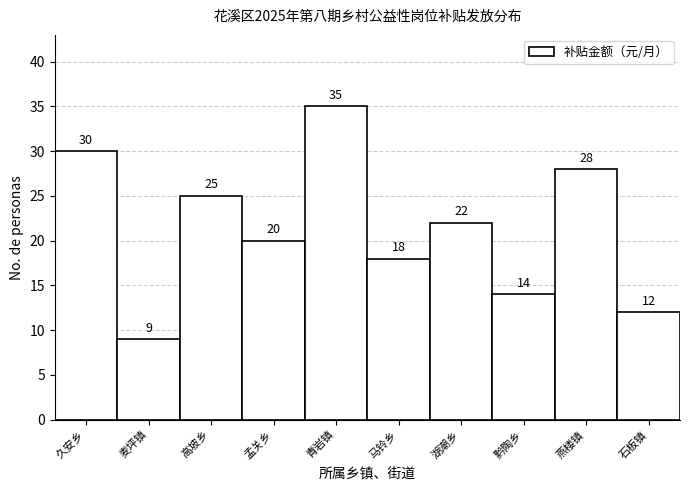

Reading left to right, list all the values displayed in this chart.

30	9	25	20	35	18	22	14	28	12